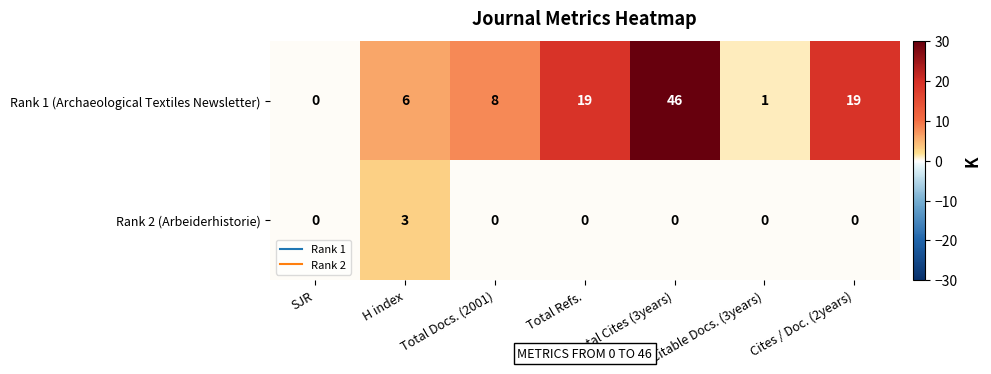

What is the maximum value shown in the chart?

46